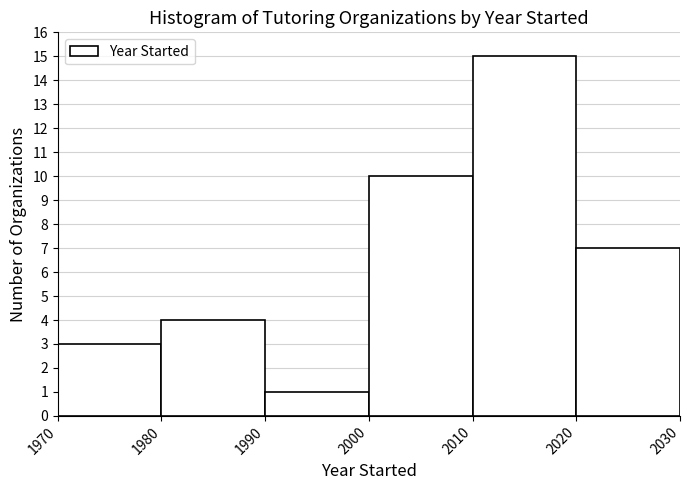

Reading left to right, transcribe this chart: for each bar, give the range it covers on the x-axis and its height. The values are not printed on the chart, so give them approximately, as read against the axis.

1970 to 1980: 3
1980 to 1990: 4
1990 to 2000: 1
2000 to 2010: 10
2010 to 2020: 15
2020 to 2030: 7